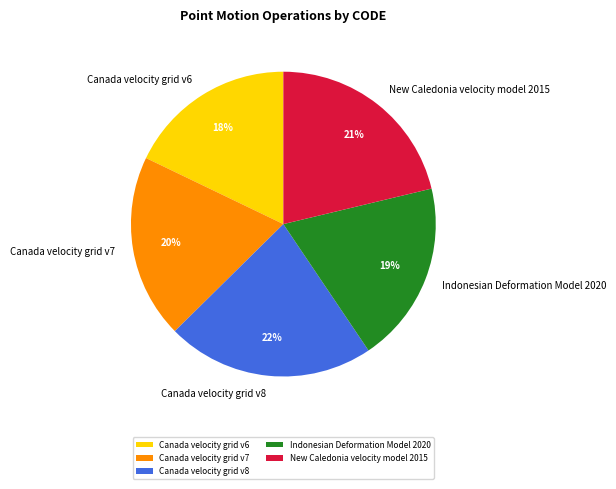

The New Caledonia velocity model 2015 slice represents 21% of the pie. True or false?

True